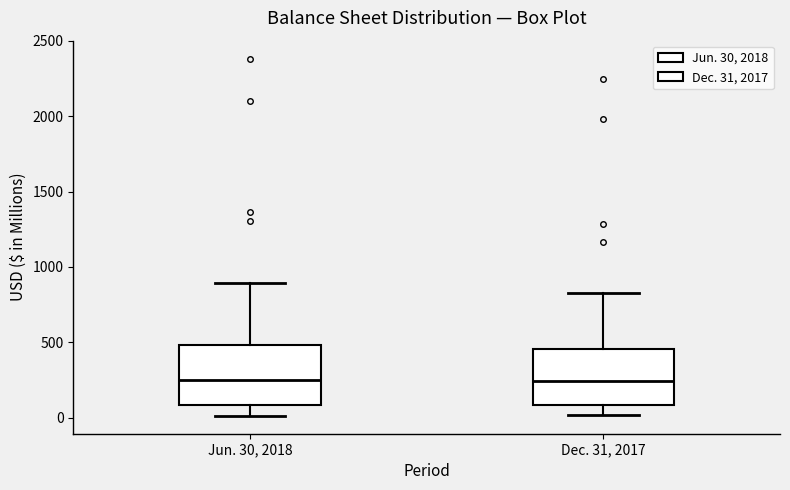

Reading left to right, transcribe this box plot: for each box, give where its median line is, the range the box spans, and where its two whiskers end, as read against the y-axis. The values are not printed on the chart, so give them approximately, as read against the axis.

Jun. 30, 2018: median 250, box 100 to 500, whiskers 0 to 900
Dec. 31, 2017: median 250, box 100 to 450, whiskers 0 to 850